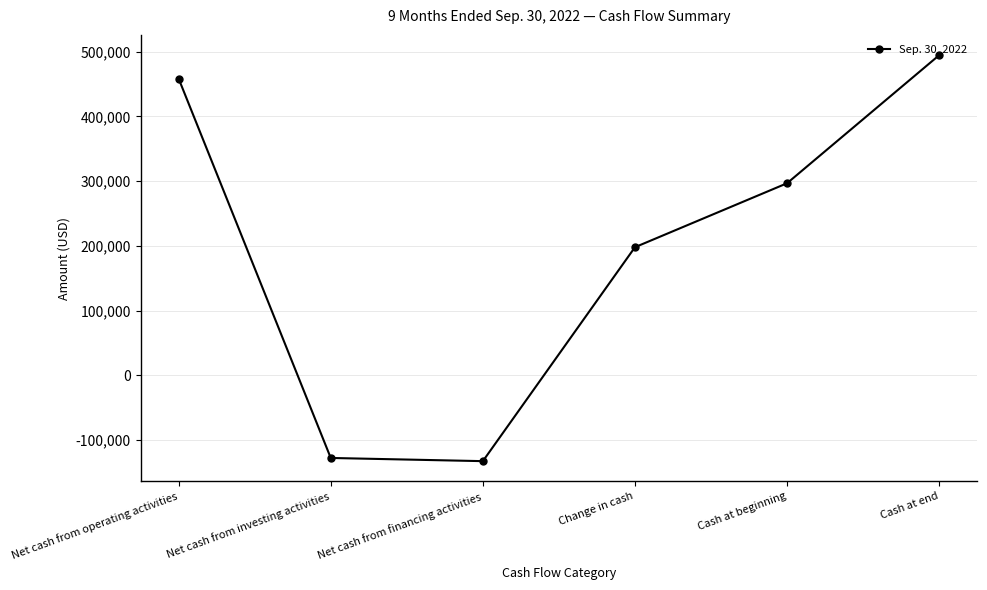

What is the difference between the maximum and minimum values?

627414